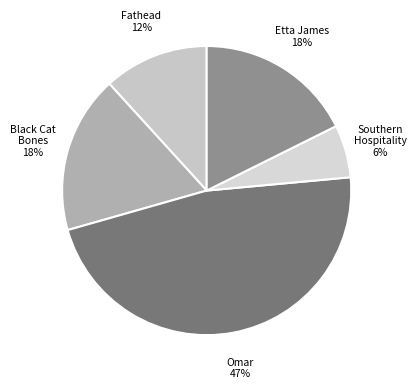

What percentage is the Black Cat Bones slice, to the nearest percent?

18%